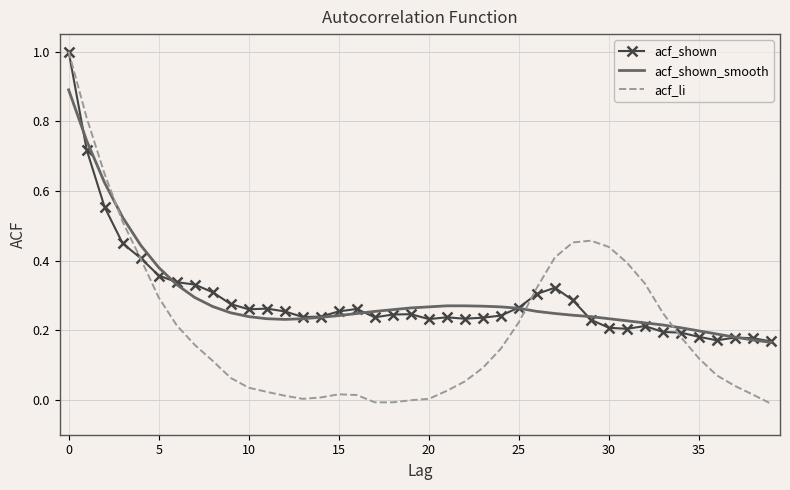

Which series has the widest spread of values?

acf_li